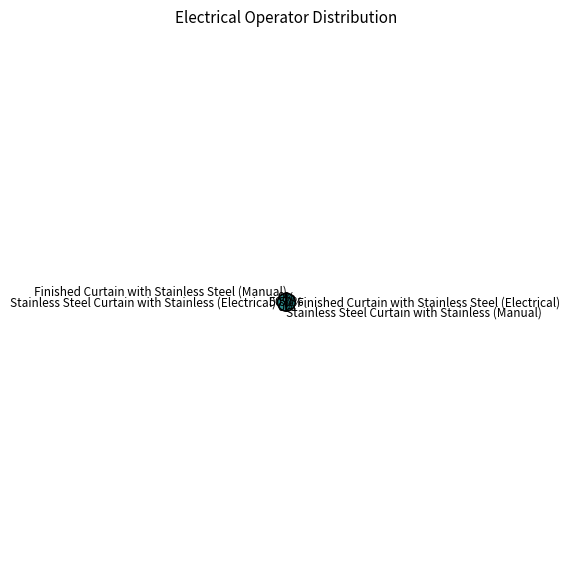

To the nearest percent, what percentage of the pie is Stainless Steel Curtain with Stainless (Electrical)?

50%